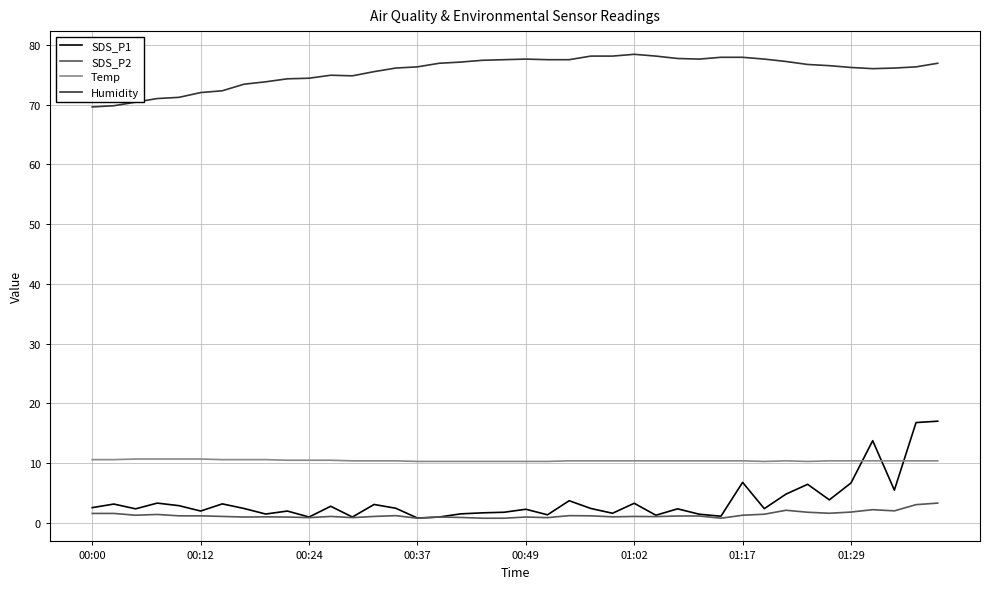

What is the sum of all SDS_P1 values?

147.9